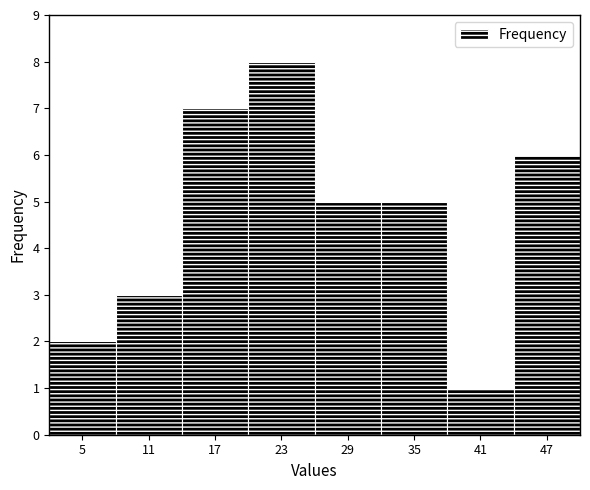

Reading left to right, transcribe this chart: for each bar, give the range it covers on the x-axis and its height. The values are not printed on the chart, so give them approximately, as read against the axis.

2 to 8: 2
8 to 14: 3
14 to 20: 7
20 to 26: 8
26 to 32: 5
32 to 38: 5
38 to 44: 1
44 to 50: 6